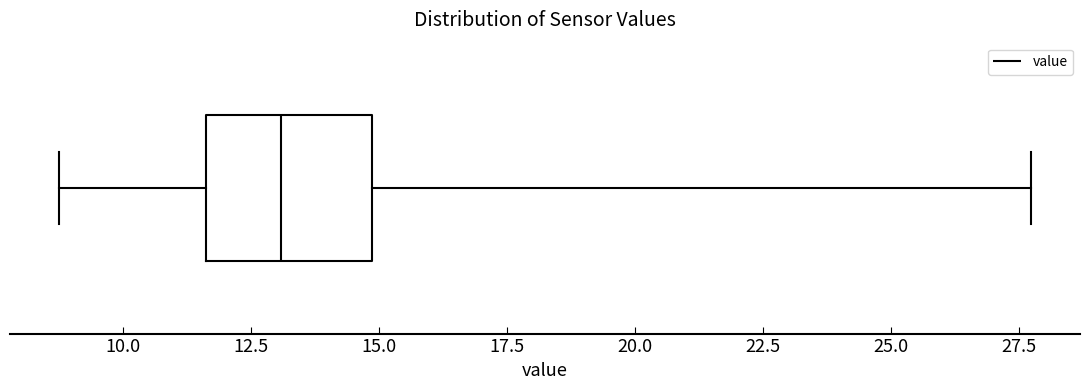

Transcribe this box plot: give where the median line is, the range the box spans, and where the two whiskers end, as read against the x-axis. The values are not printed on the chart, so give them approximately, as read against the axis.

median 13.0, box 11.5 to 15.0, whiskers 9.0 to 28.0